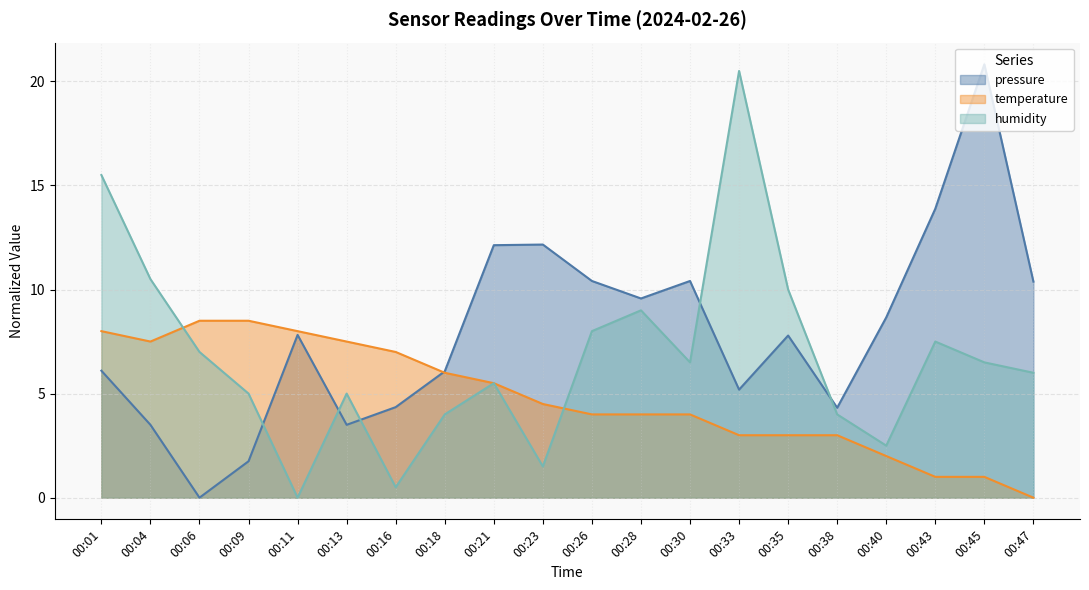

Reading left to right, extract all data points from this chart.

pressure: 6.1	3.5	0.0	1.8	7.8	3.5	4.4	6.1	12.1	12.2	10.4	9.6	10.4	5.2	7.8	4.3	8.7	13.9	20.8	10.4
temperature: 8.0	7.5	8.5	8.5	8.0	7.5	7.0	6.0	5.5	4.5	4.0	4.0	4.0	3.0	3.0	3.0	2.0	1.0	1.0	0.0
humidity: 15.5	10.5	7.0	5.0	0.0	5.0	0.5	4.0	5.5	1.5	8.0	9.0	6.5	20.5	10.0	4.0	2.5	7.5	6.5	6.0